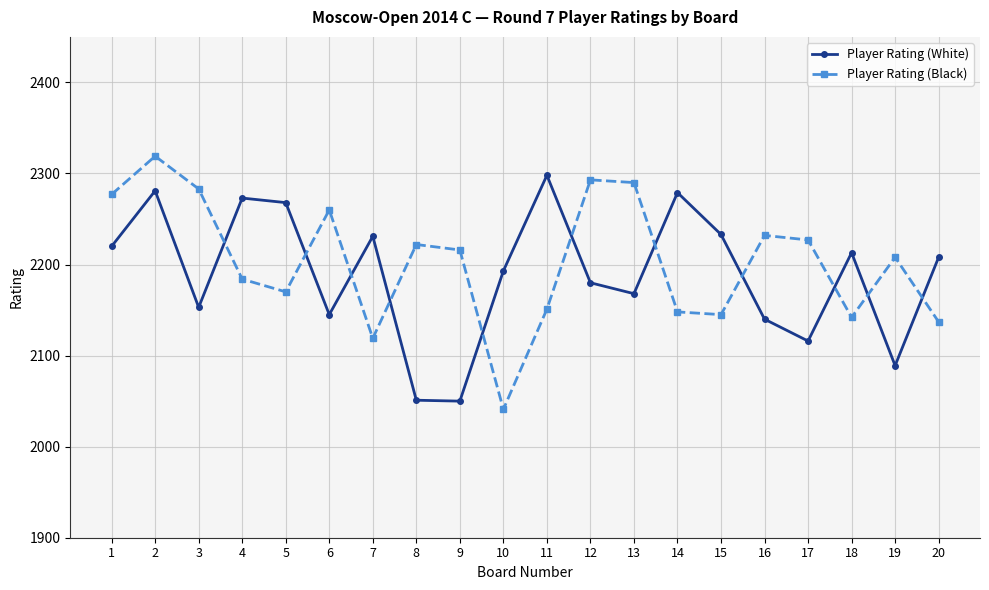

Rank the series by their maximum value, from highest to lowest.

Player Rating (Black), Player Rating (White)